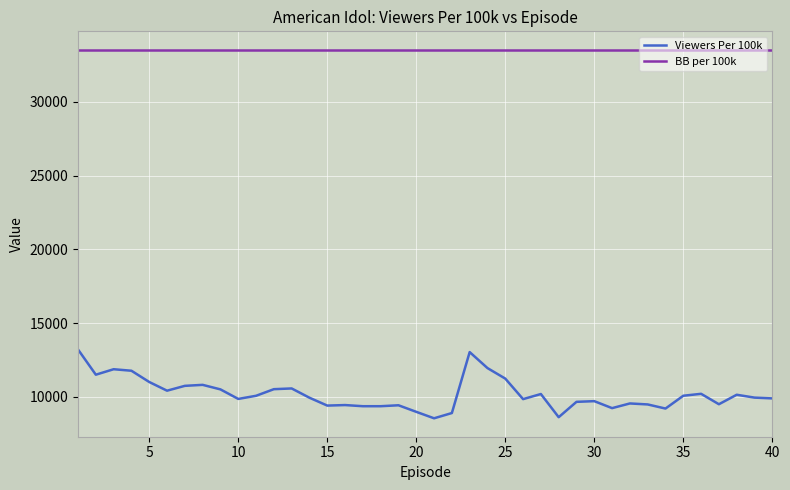

Rank the series by their average value, from lowest to highest.

Viewers Per 100k, BB per 100k